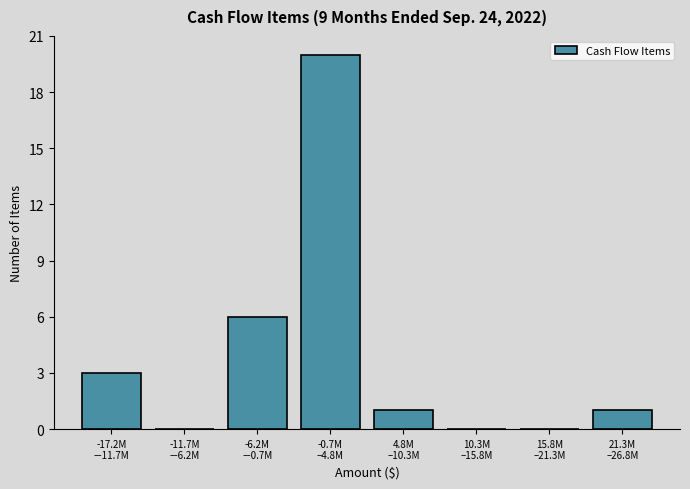

What is the maximum value shown in the chart?

20